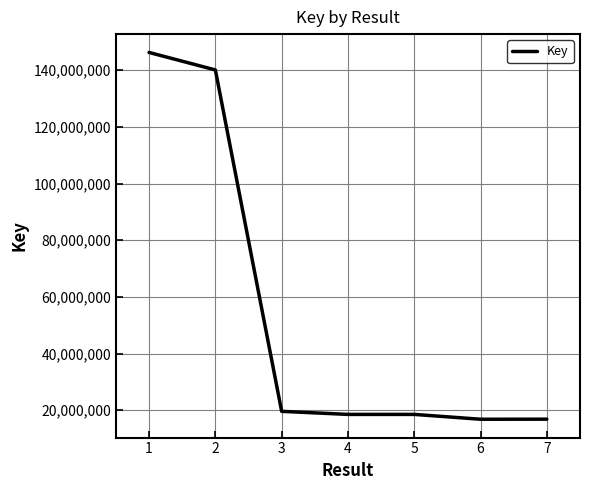

True or false: there are more than 2 points higher than both neighbors.

False